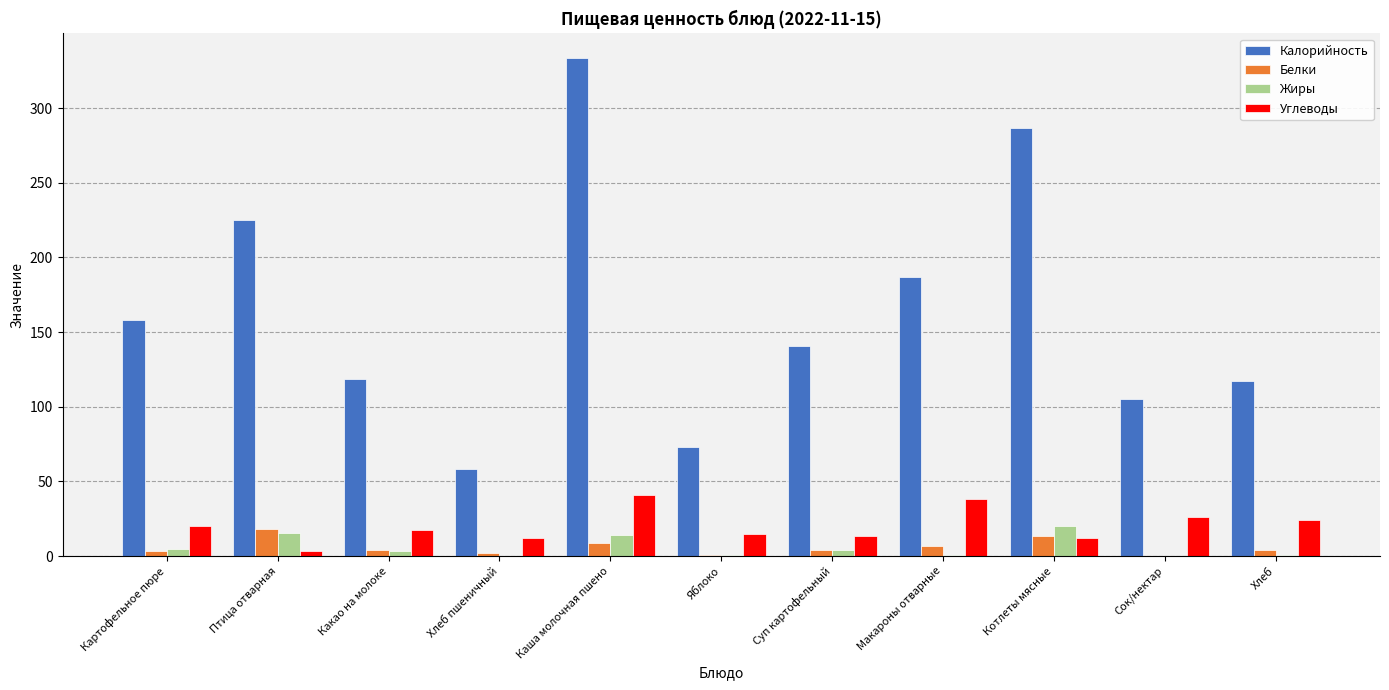

What is the greatest value displayed?

333.3